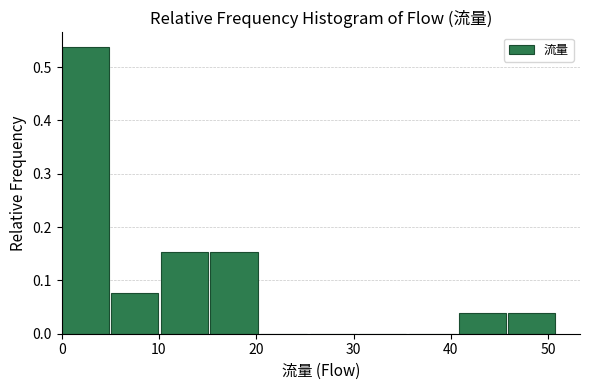

Reading left to right, list every bar in this chart as the range it spans on the x-axis followed by its height. Neither the bar edges nor the heights are printed on the chart, so give them approximately, as read against the axes.

0.0 to 5.1: 0.54
5.1 to 10.2: 0.08
10.2 to 15.3: 0.15
15.3 to 20.4: 0.15
20.4 to 25.5: 0
25.5 to 30.6: 0
30.6 to 35.7: 0
35.7 to 40.8: 0
40.8 to 45.9: 0.04
45.9 to 51.0: 0.04